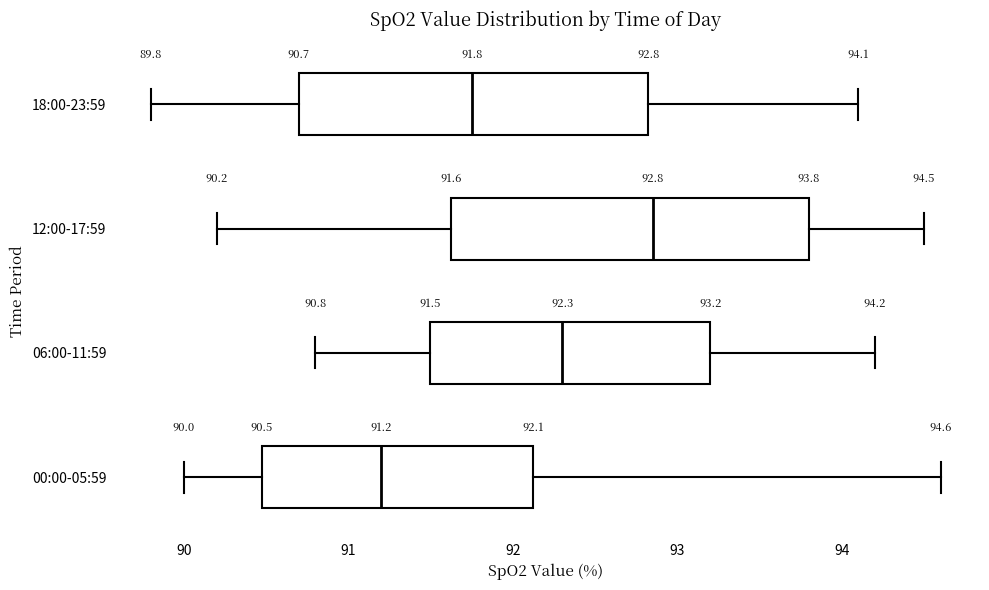

Which box's median line is the furthest to the right?

12:00-17:59